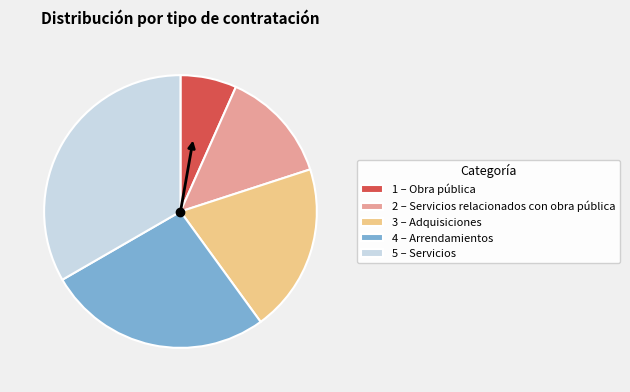

Is there any slice that represents more than half of the pie?

No